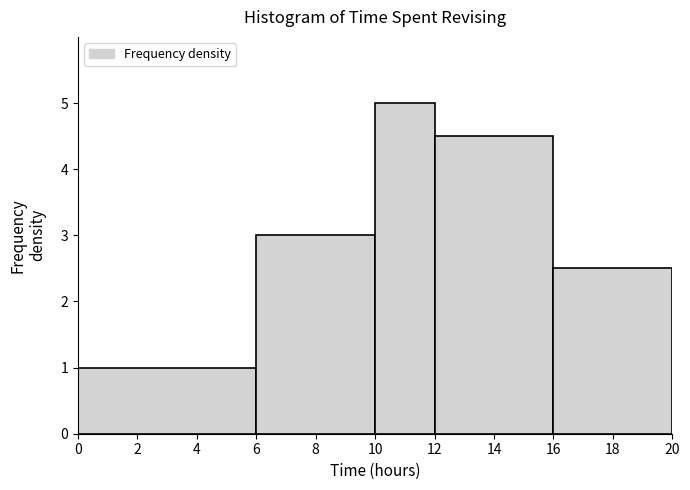

Reading left to right, transcribe this chart: for each bar, give the range it covers on the x-axis and its height. The values are not printed on the chart, so give them approximately, as read against the axis.

0 to 6: 1.0
6 to 10: 3.0
10 to 12: 5.0
12 to 16: 4.5
16 to 20: 2.5